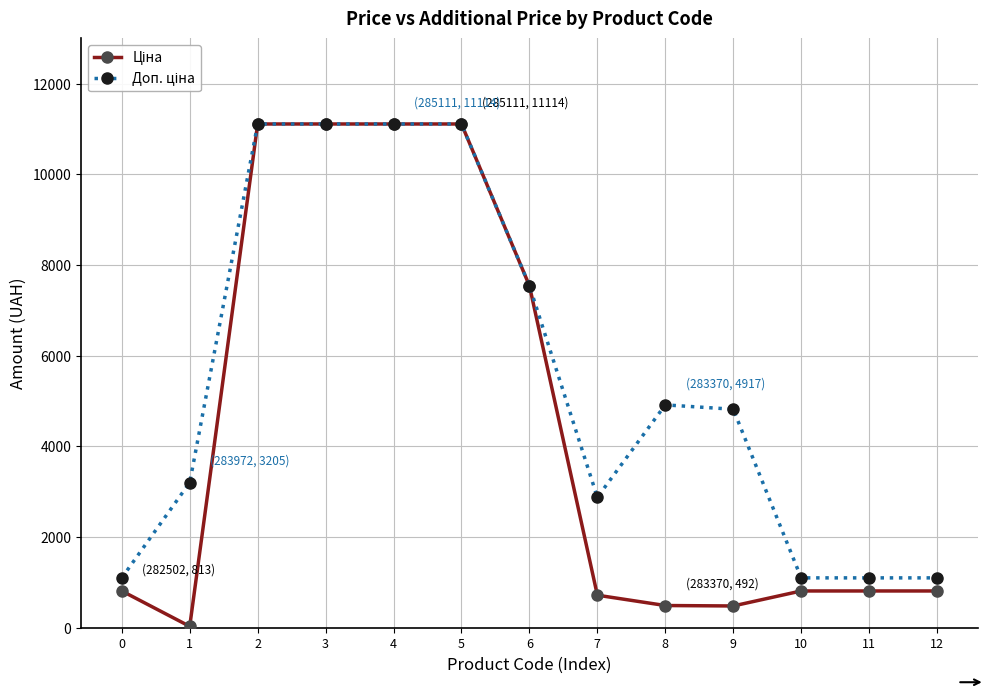

What is the spread (max minus min) of values at 8?

4425.7